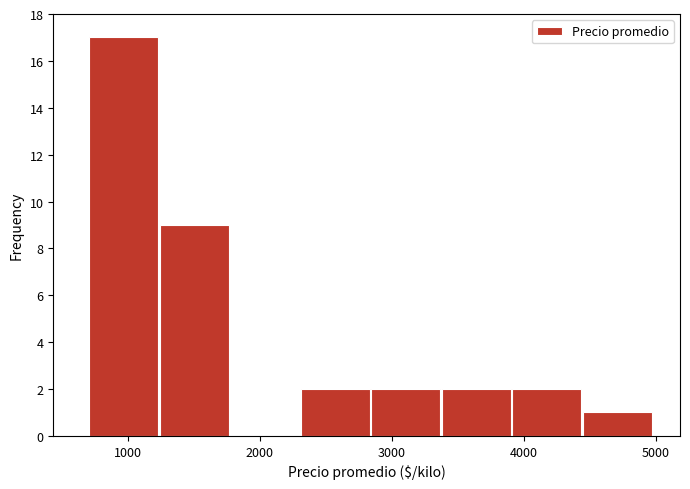

Reading left to right, list every bar in this chart as the range it spans on the x-axis followed by its height. Neither the bar edges nor the heights are printed on the chart, so give them approximately, as read against the axes.

700 to 1200: 17
1200 to 1800: 9
1800 to 2300: 0
2300 to 2800: 2
2800 to 3400: 2
3400 to 3900: 2
3900 to 4400: 2
4400 to 5000: 1